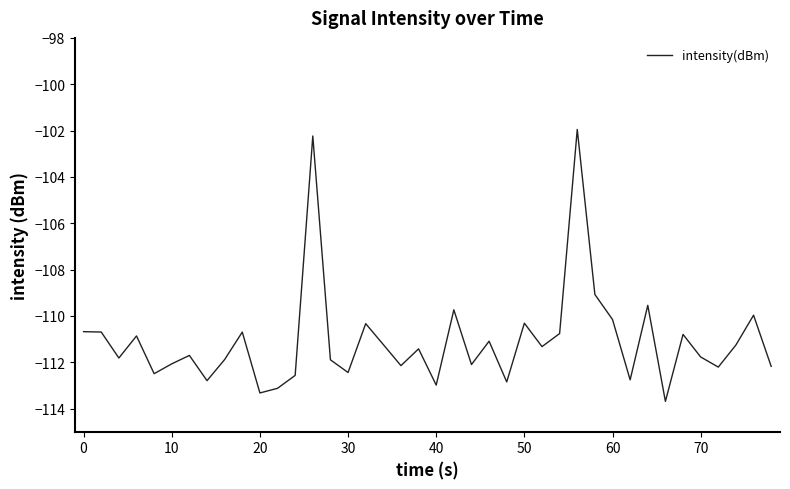

What is the greatest value displayed?

-102.0